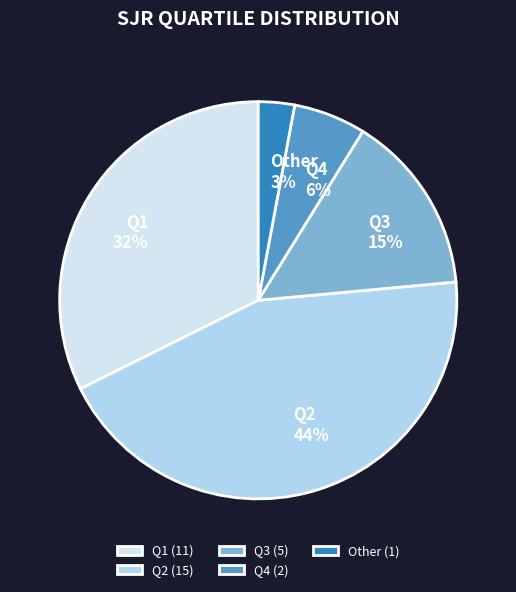

Which has a higher value, Other or Q3?

Q3